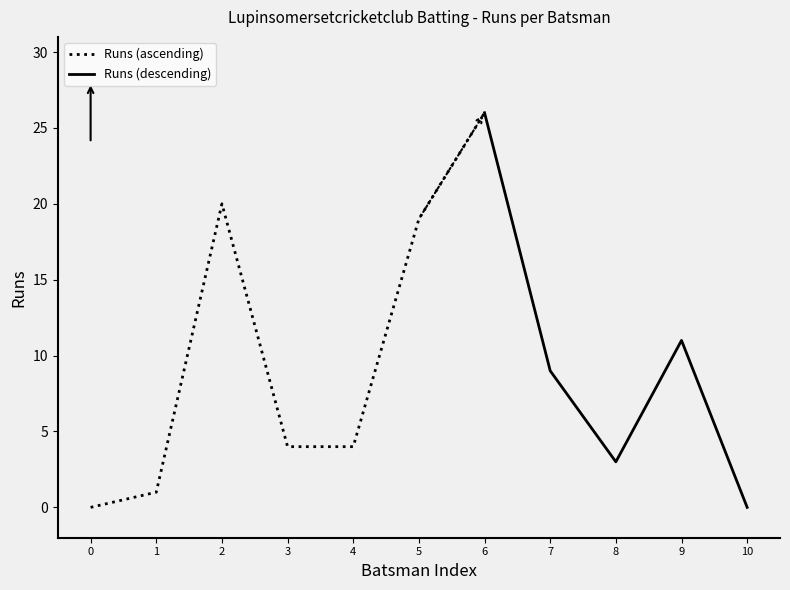

The value of Runs (ascending) at 6 is 26. True or false?

True